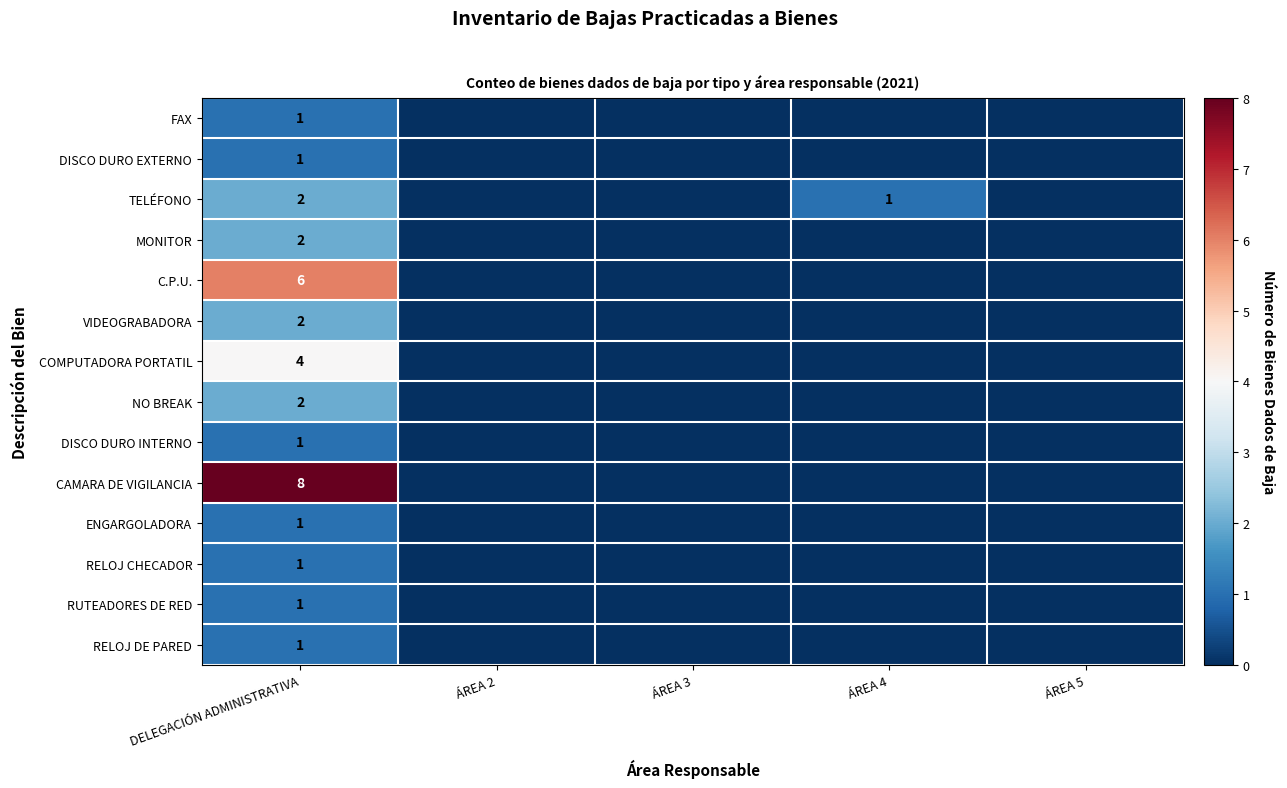

Is it true that C.P.U. equals 3 at DELEGACIÓN ADMINISTRATIVA?

False